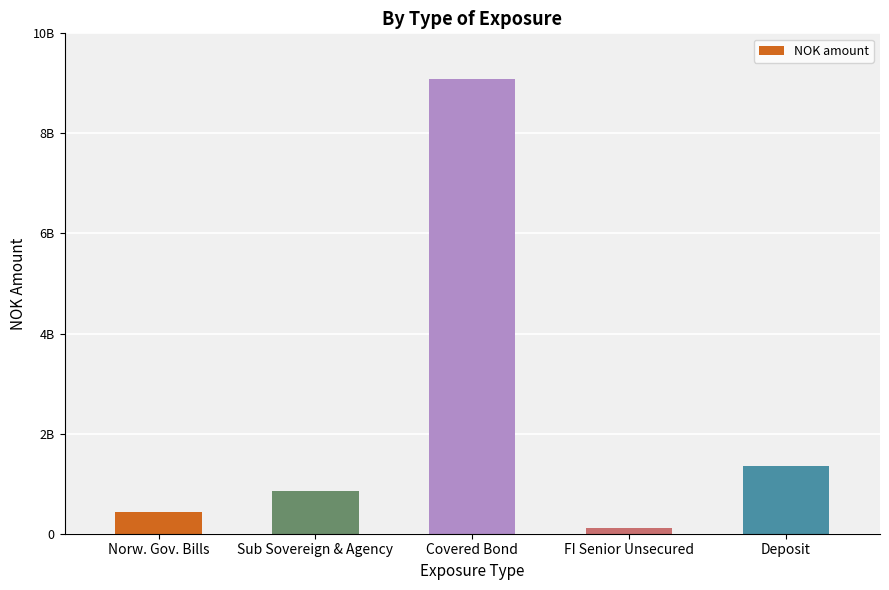

Does the chart contain any negative values?

No